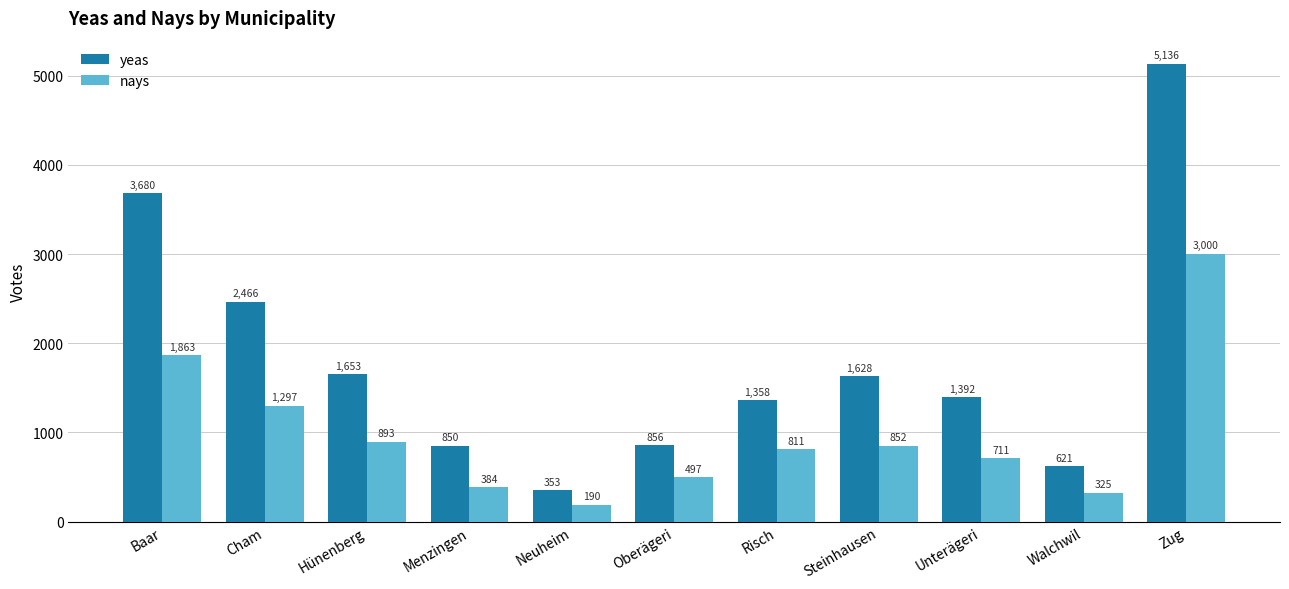

What is the sum of all nays values?

10823